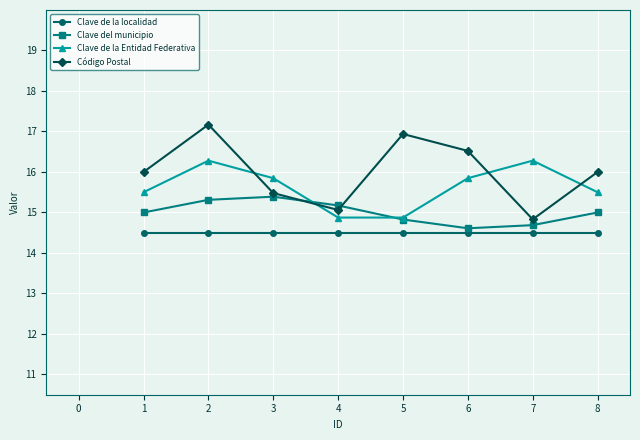

How many values in the Clave de la Entidad Federativa series are below 15?

2